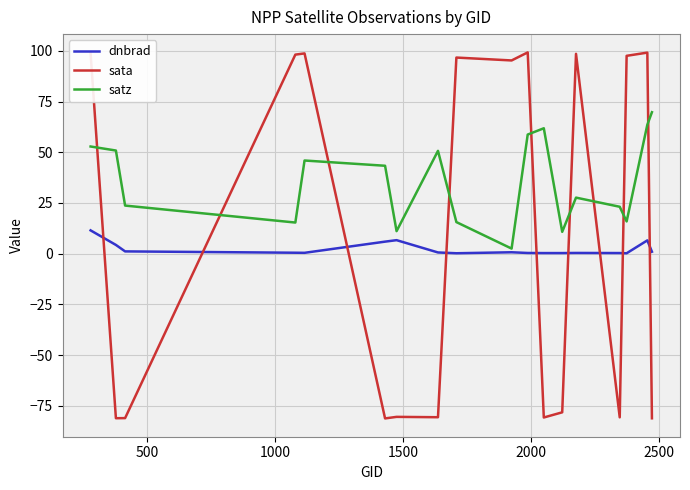

What is the difference between the maximum and minimum values in the sata series?

180.5